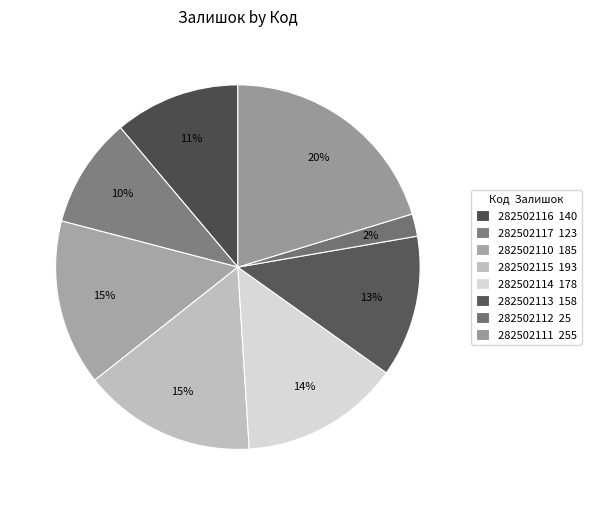

Count the number of slices in the pie.

8